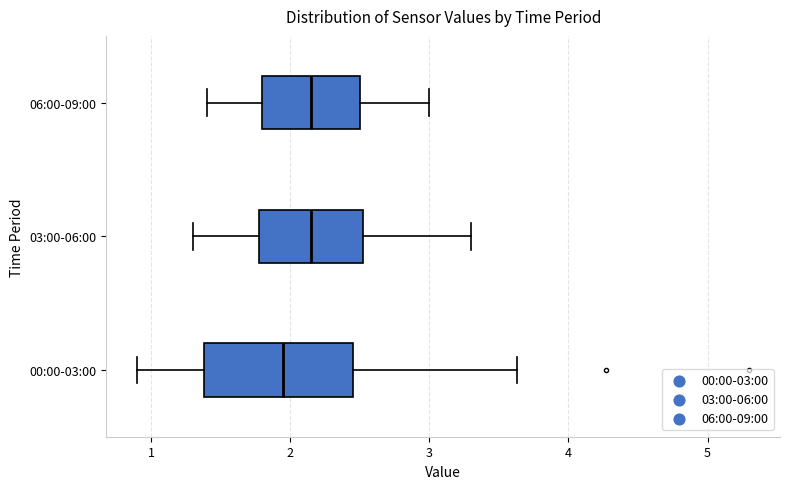

Reading bottom to top, transcribe this box plot: for each box, give where its median line is, the range the box spans, and where its two whiskers end, as read against the x-axis. The values are not printed on the chart, so give them approximately, as read against the axis.

00:00-03:00: median 2.0, box 1.4 to 2.5, whiskers 0.9 to 3.6
03:00-06:00: median 2.2, box 1.8 to 2.5, whiskers 1.3 to 3.3
06:00-09:00: median 2.2, box 1.8 to 2.5, whiskers 1.4 to 3.0